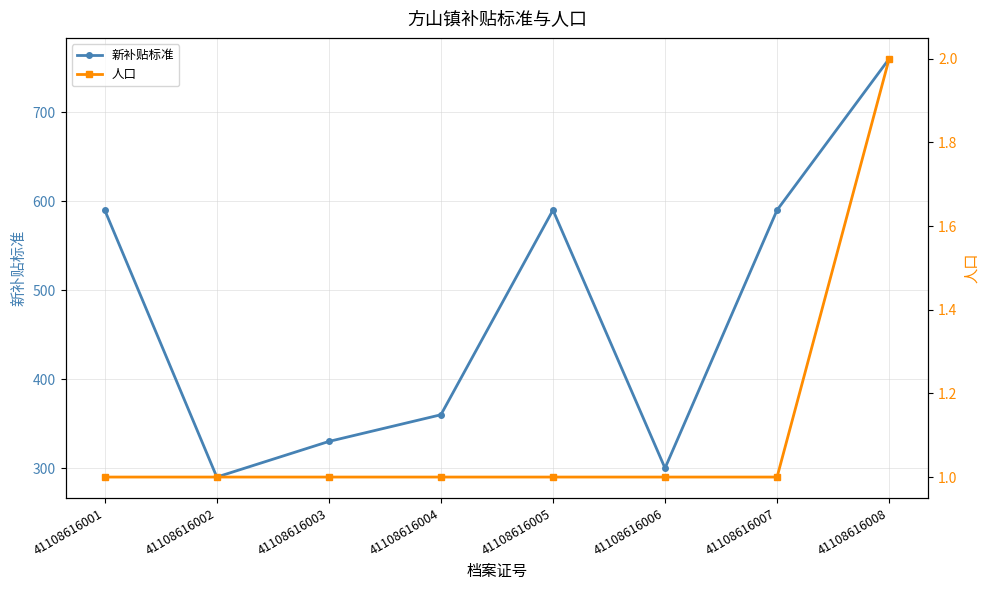

What is the sum of all 人口 values?

9